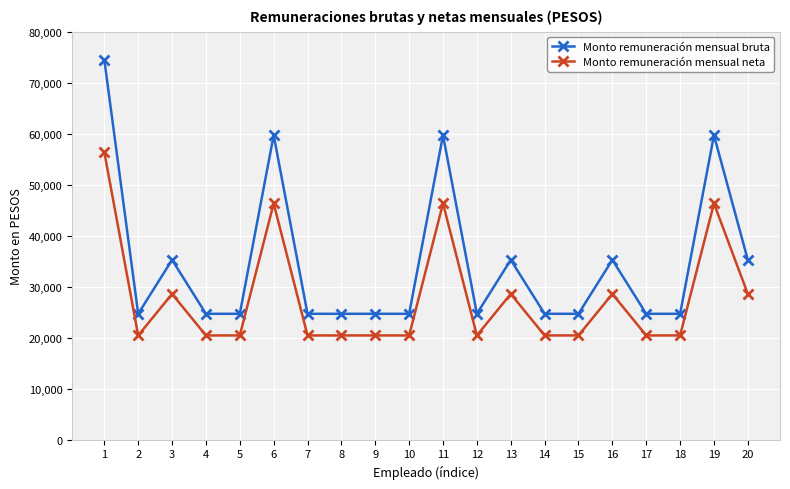

The Monto remuneración mensual bruta series shows 24672.0 at 10. True or false?

True